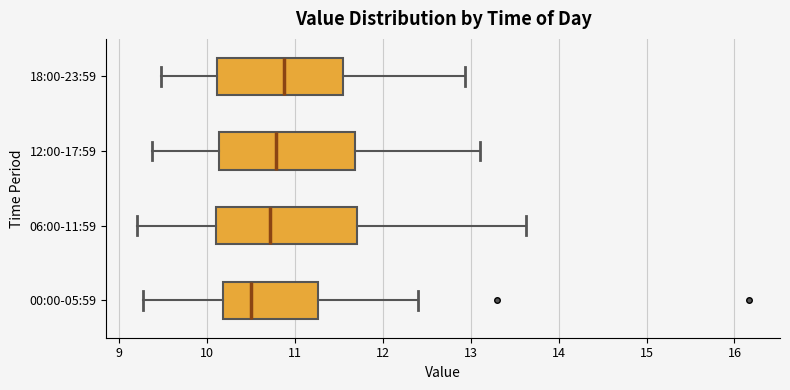

Reading bottom to top, read every box against the x-axis: the position of its median line, the range the box covers, and the ends of its whiskers. The values are not printed on the chart, so give them approximately, as read against the axis.

00:00-05:59: median 10.5, box 10.2 to 11.3, whiskers 9.3 to 12.4
06:00-11:59: median 10.7, box 10.1 to 11.7, whiskers 9.2 to 13.6
12:00-17:59: median 10.8, box 10.1 to 11.7, whiskers 9.4 to 13.1
18:00-23:59: median 10.9, box 10.1 to 11.5, whiskers 9.5 to 12.9